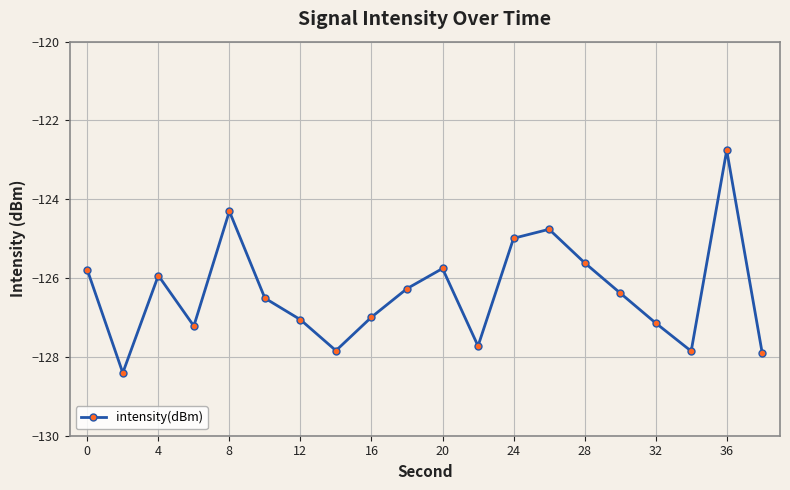

How many data points does each series have?

20